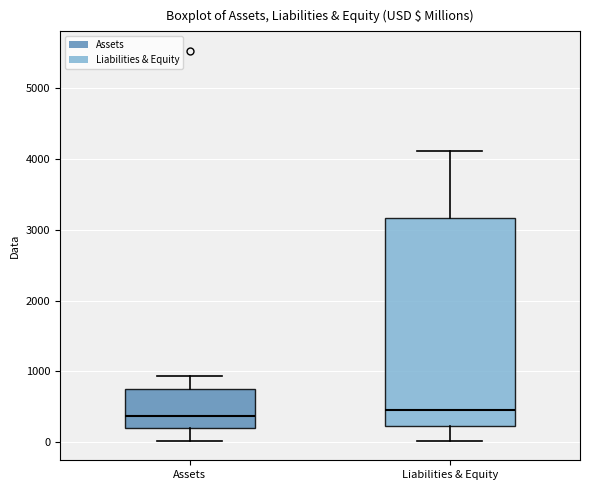

Where does the lower whisker of the box for Assets end on the y-axis? The values are not printed on the chart, so give them approximately, as read against the axis.

0